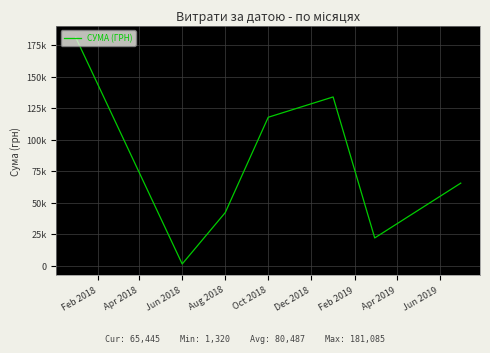

Does the chart display data point markers on the line(s)?

No